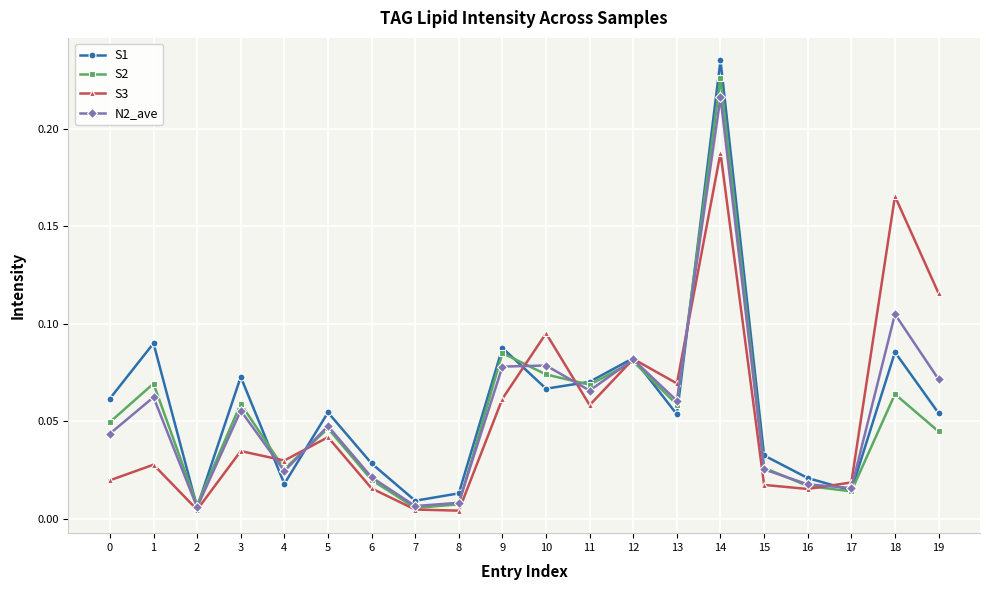

Between 15 and 19, which series saw the biggest shift?

S3